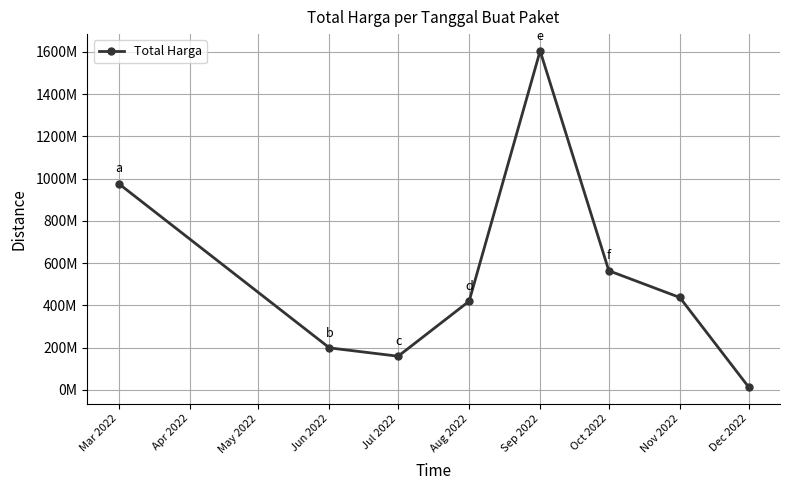

Rank the categories by value from highest to lowest.

Sep 2022, Mar 2022, Oct 2022, Nov 2022, Aug 2022, Jun 2022, Jul 2022, Dec 2022